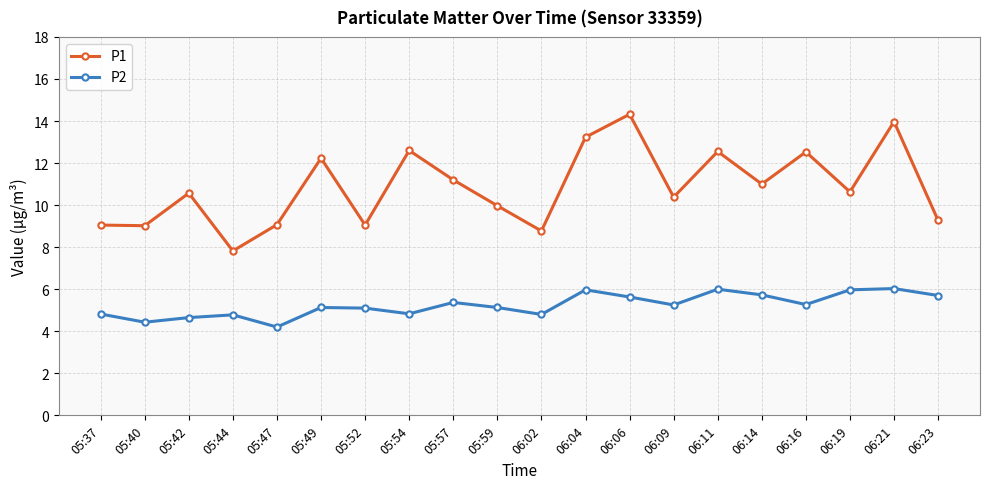

Is the value of P1 at 05:37 greater than the value of P2 at 06:04?

Yes